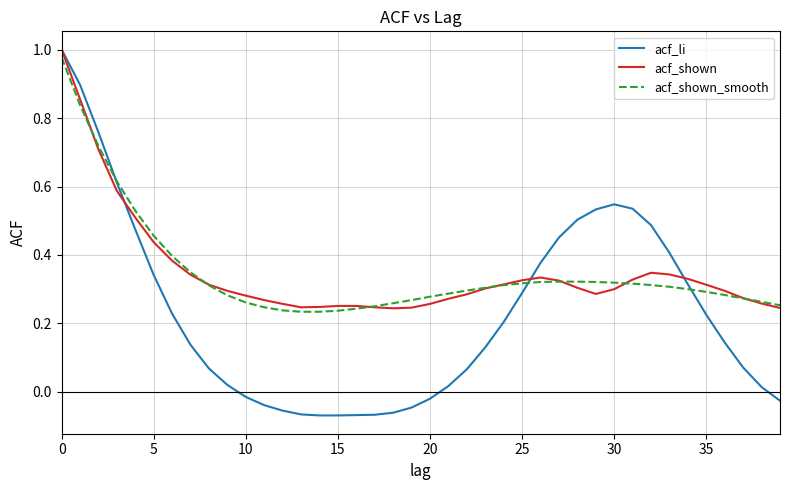

Does the chart have visible grid lines?

Yes